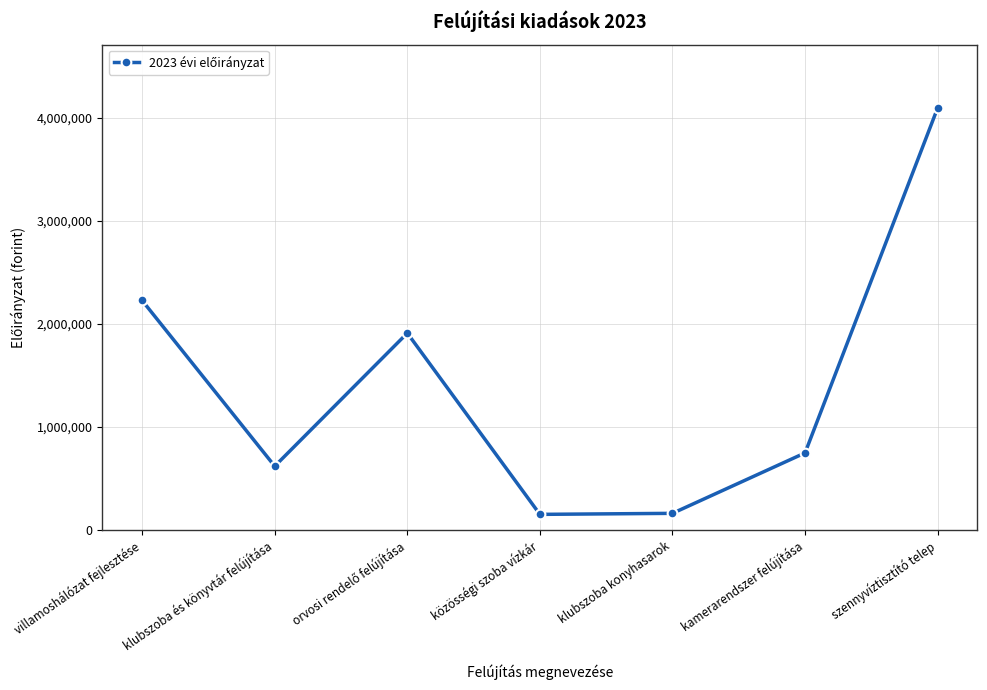

What is the difference between the values at villamoshálózat fejlesztése and szennyvíztisztító telep?

1869353